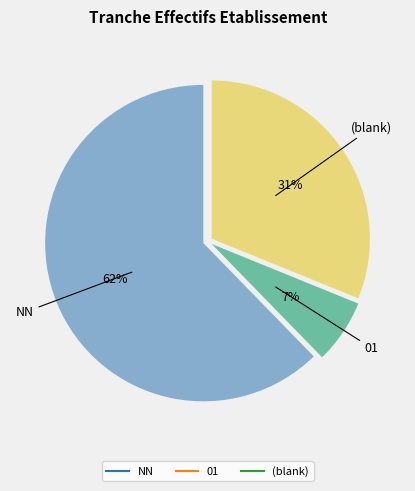

How many slices are in this pie chart?

3